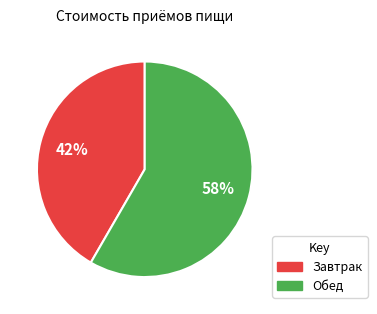

Between Обед and Завтрак, which is larger?

Обед